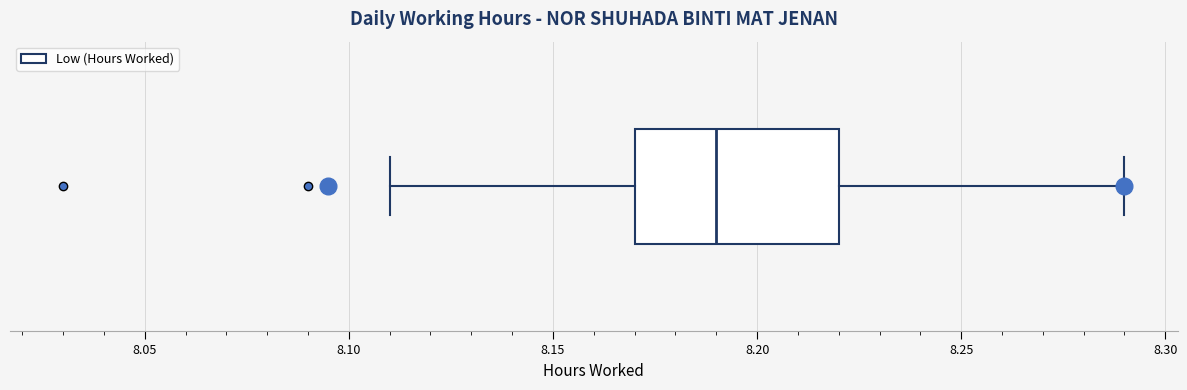

Transcribe this box plot: give where the median line is, the range the box spans, and where the two whiskers end, as read against the x-axis. The values are not printed on the chart, so give them approximately, as read against the axis.

median 8.19, box 8.17 to 8.22, whiskers 8.11 to 8.29